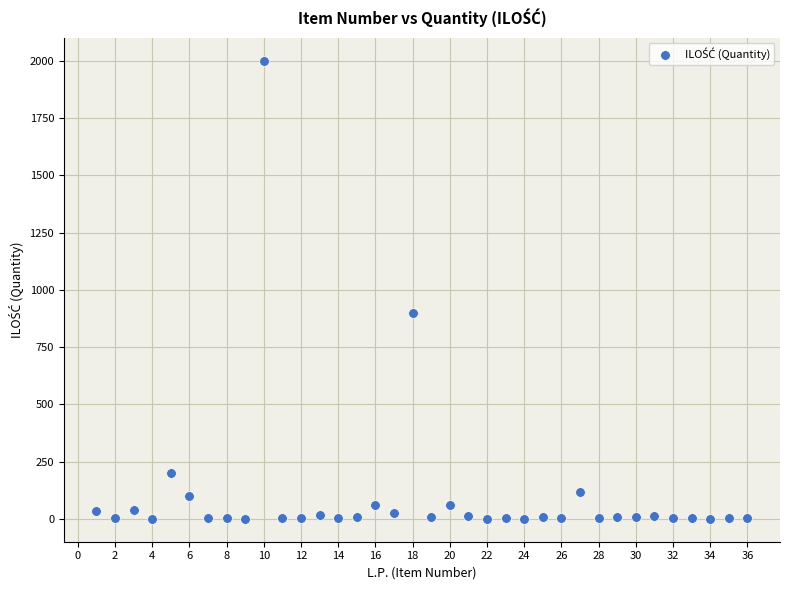

What Y value in the scatter plot is closest to 1000?

900